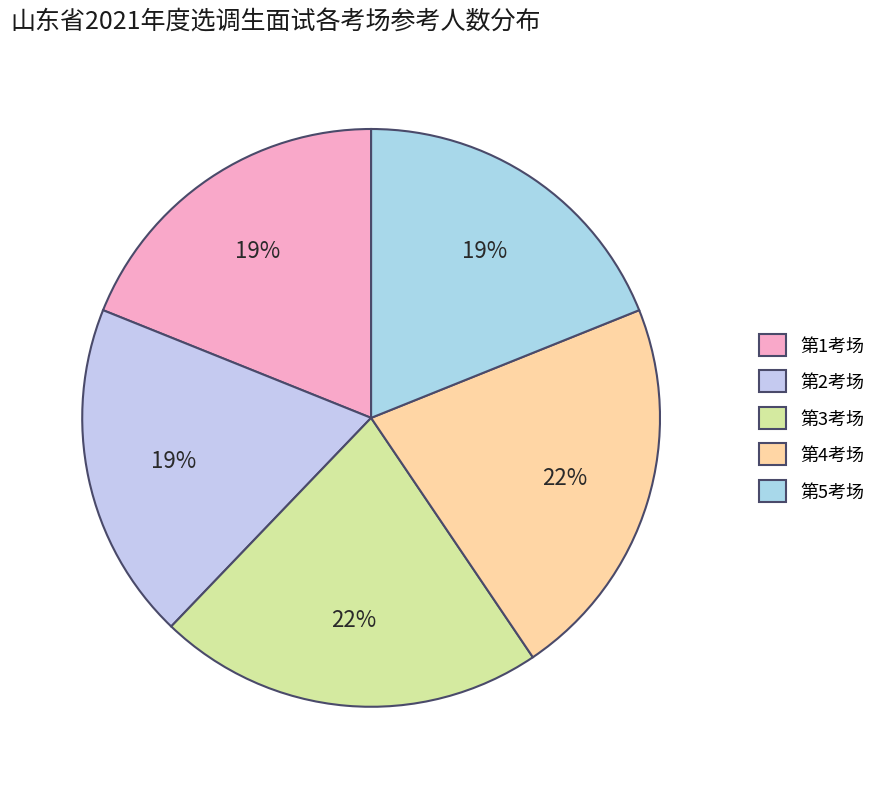

What is the change in value from 第1考场 to 第4考场?

+1